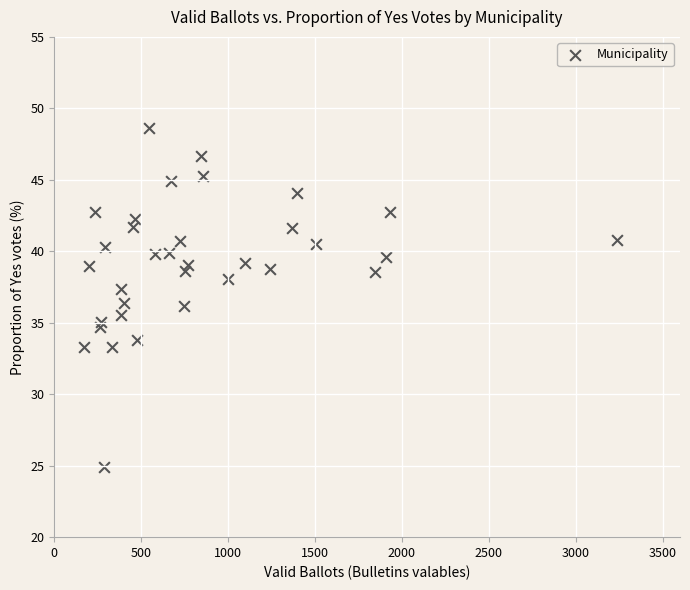

What is the range of Y values (max minus min)?

23.7